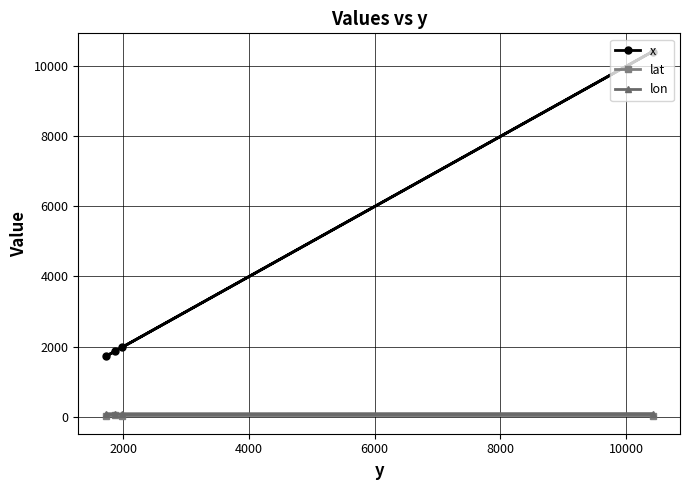

Which series has the widest spread of values?

x